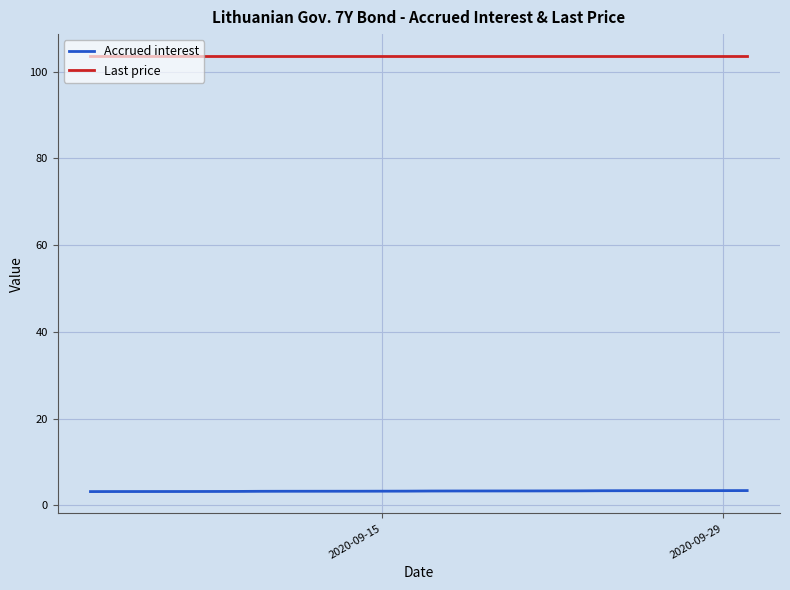

How many Accrued interest values are between 3 and 4?

20